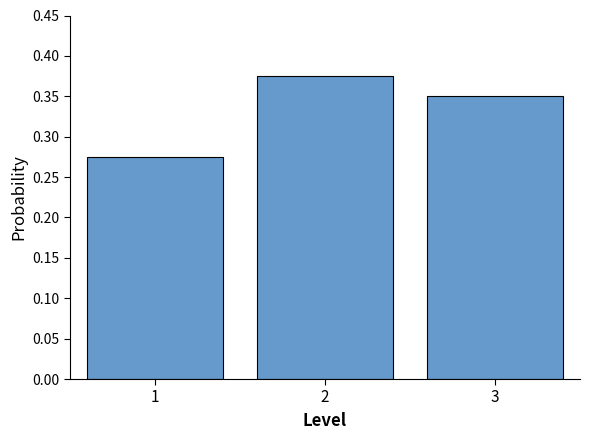

What is the sum of all values?

1.0